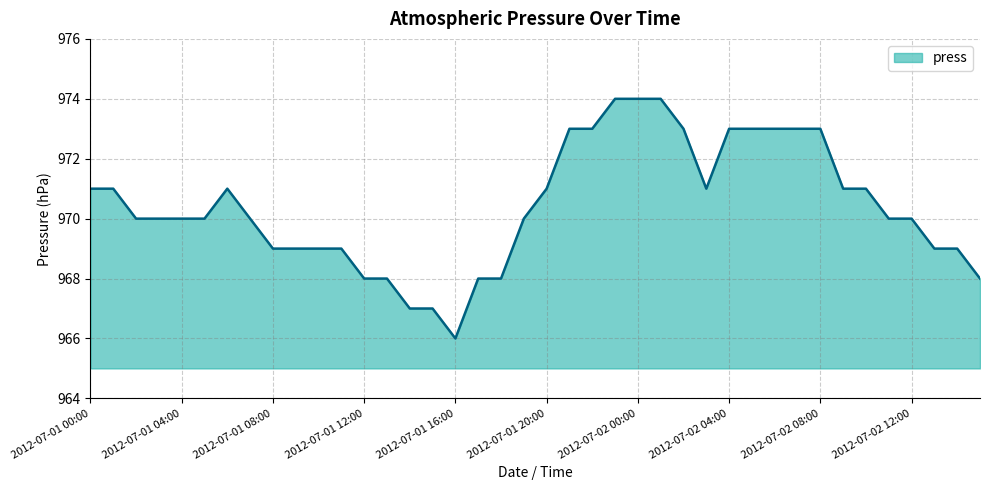

What is the maximum value shown in the chart?

974